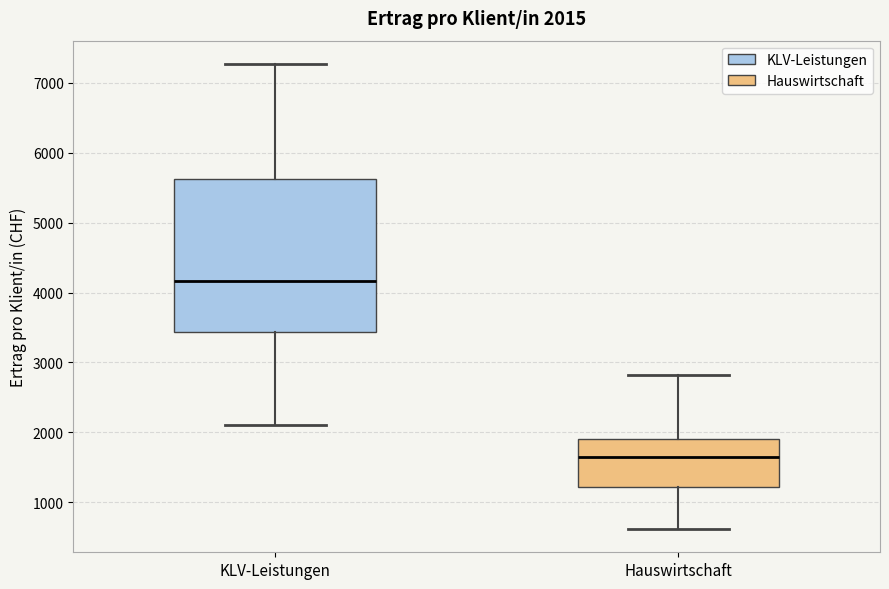

Comparing the boxes themselves (not the whiskers), which one is the tallest?

KLV-Leistungen